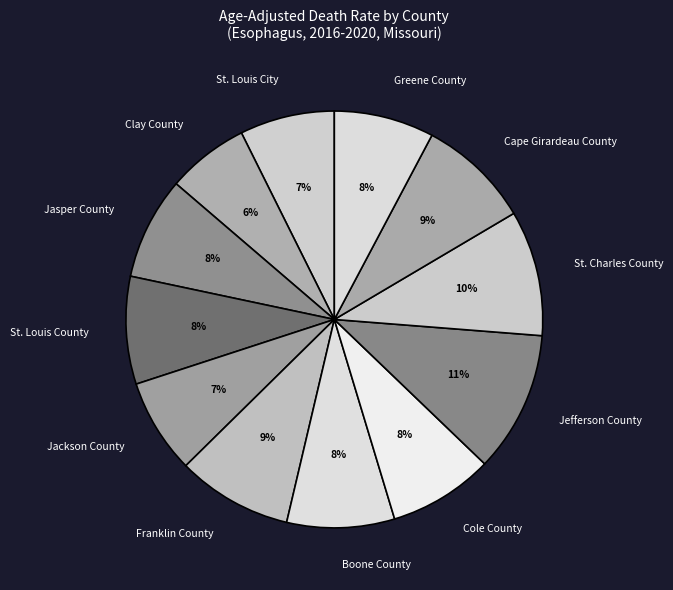

Is there any slice that represents more than half of the pie?

No